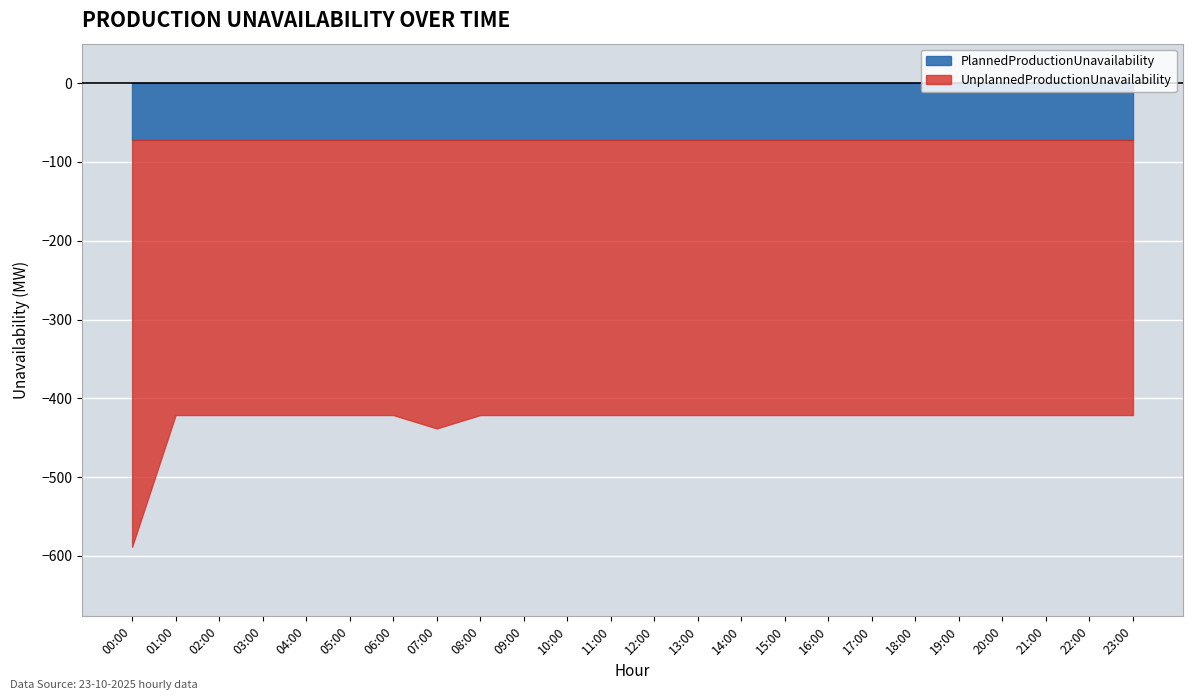

Where is PlannedProductionUnavailability nearest to the value -72?

00:00